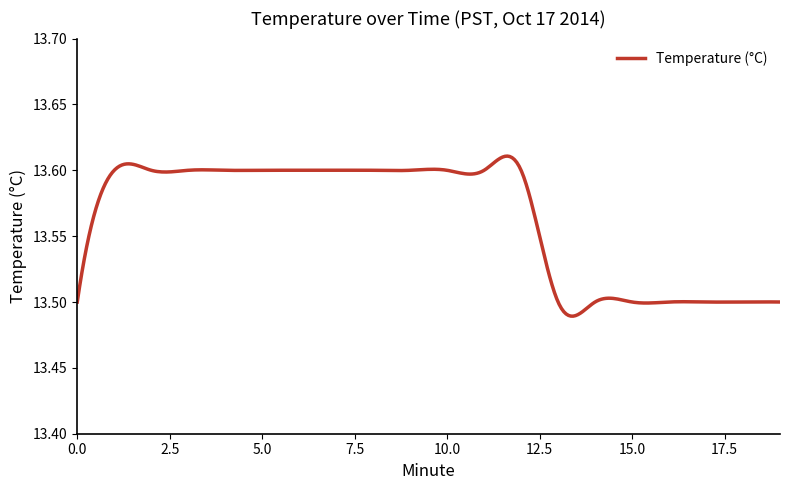

What is the difference between the second highest and second lowest values?

0.1